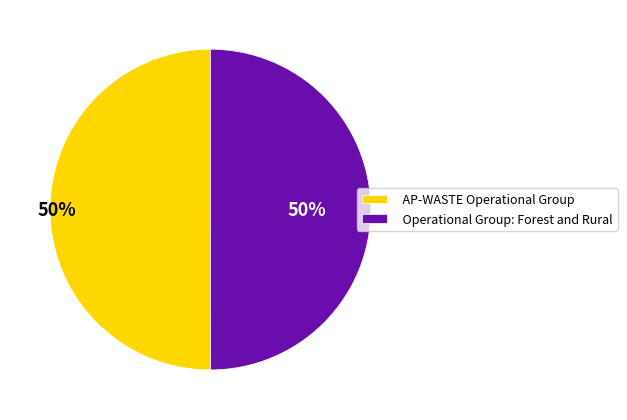

The Operational Group: Forest and Rural slice represents 62% of the pie. True or false?

False